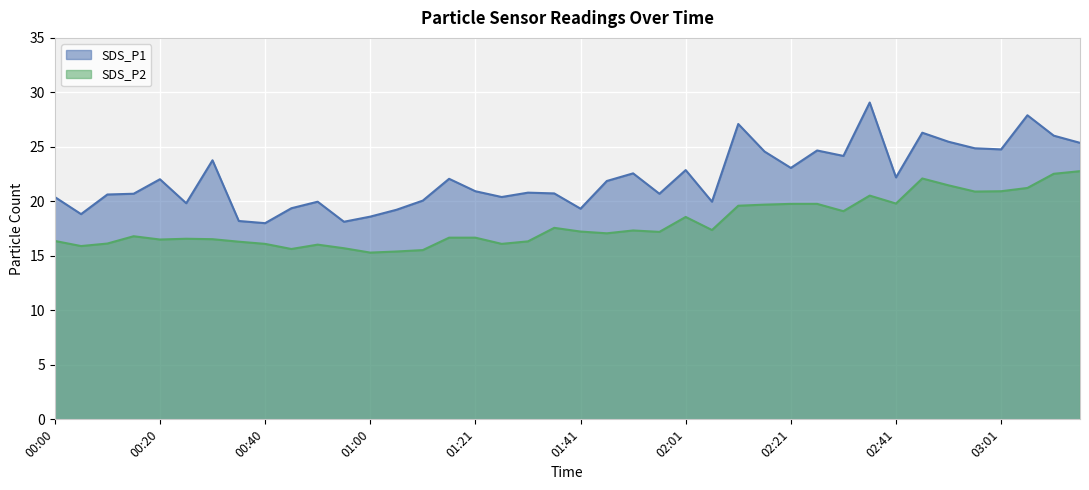

Rank the series by their average value, from lowest to highest.

SDS_P2, SDS_P1